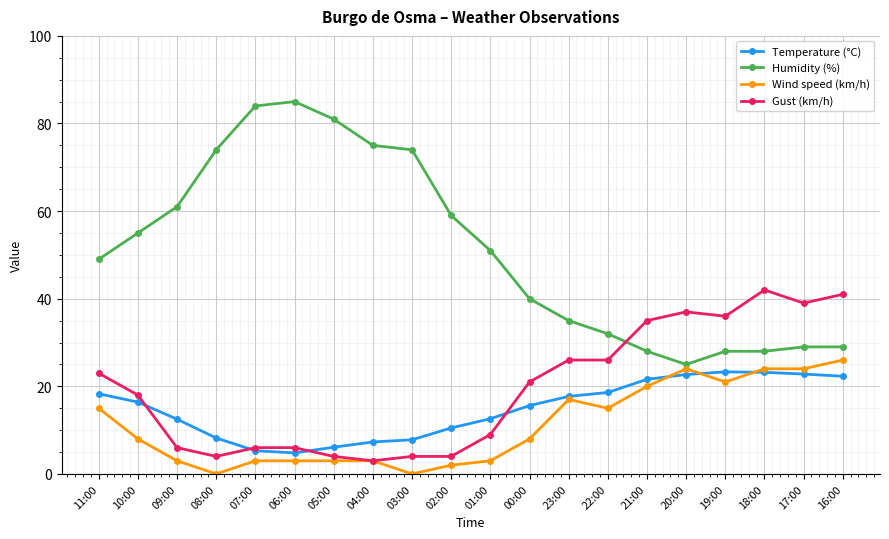

What is the value of the Gust (km/h) point at the 3rd from the left?

6.0